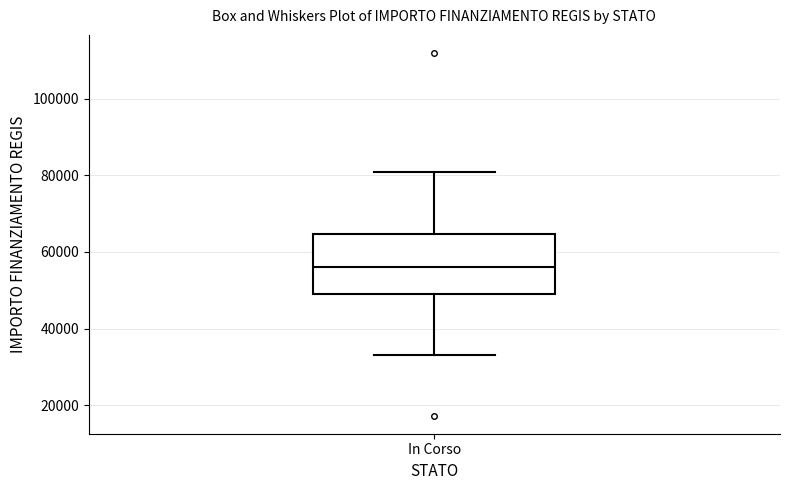

Where does the upper whisker of the box for In Corso end on the y-axis? The values are not printed on the chart, so give them approximately, as read against the axis.

80000